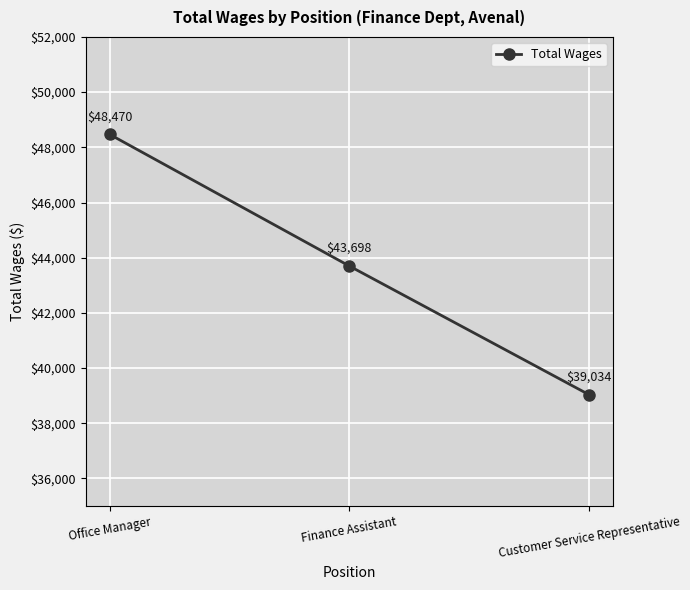

What is the change in value from Finance Assistant to Customer Service Representative?

-4664